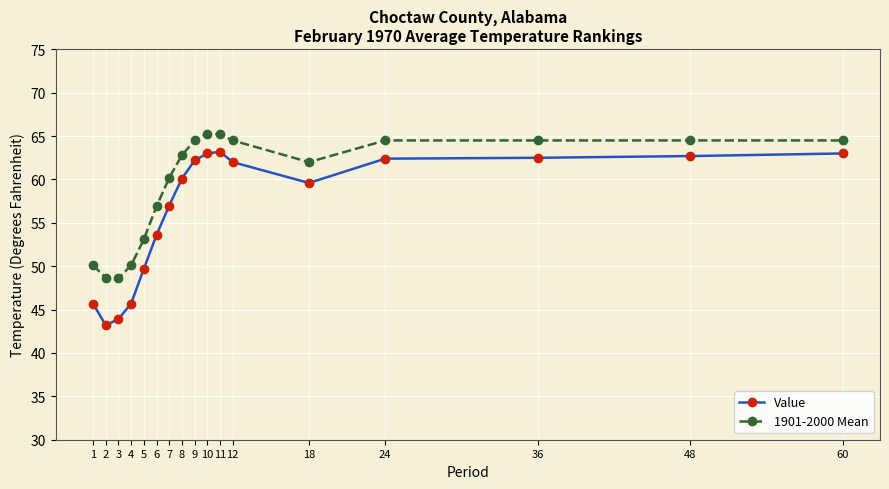

What is the approximate value of Value at 18?

59.6